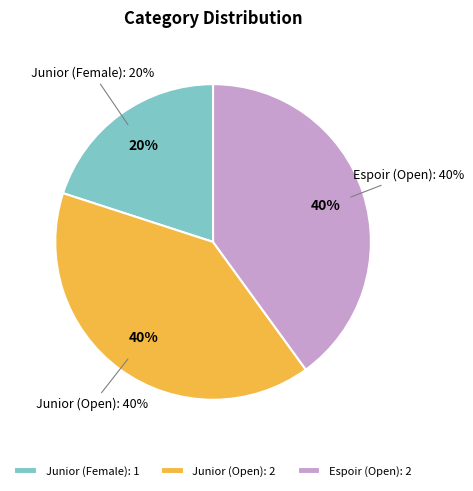

What is the smallest slice in the pie chart?

Junior (Female)